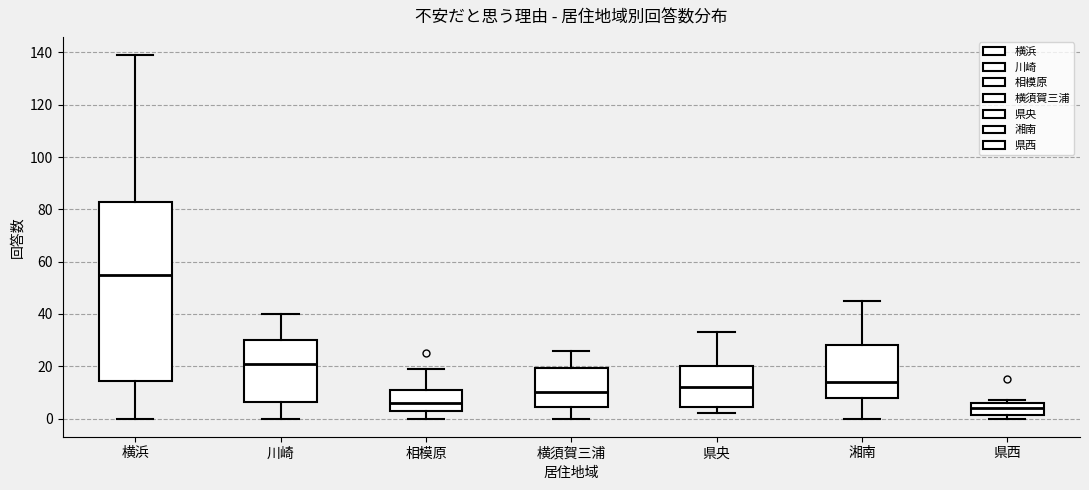

Which box is the tallest, from its lower edge to its upper edge?

横浜